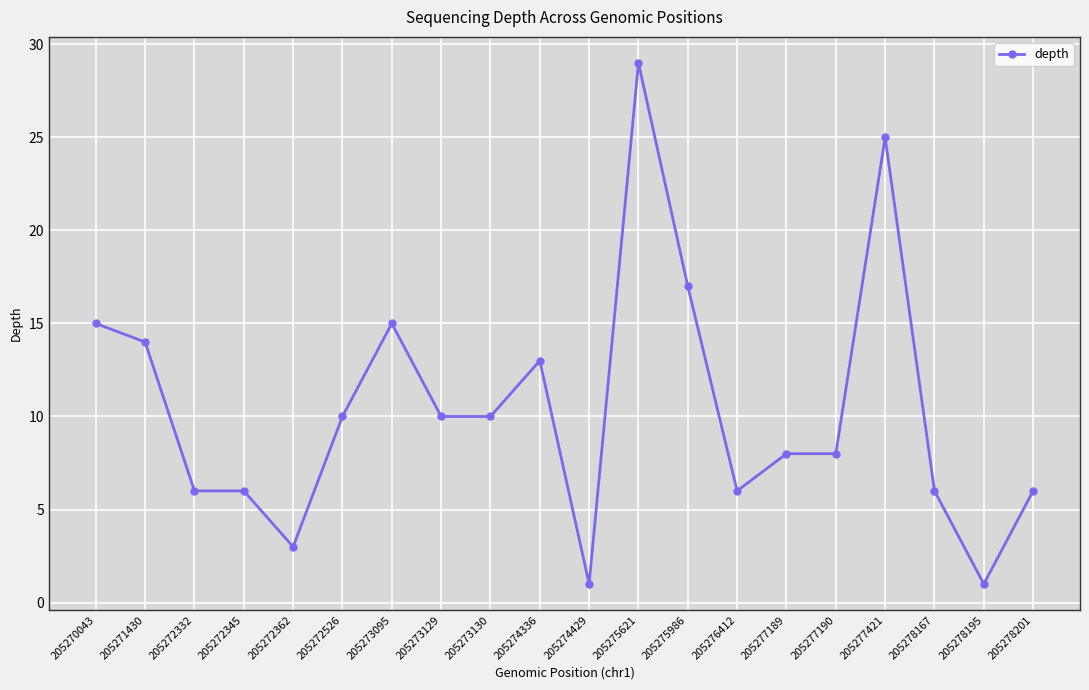

Which label corresponds to the largest value in the chart?

205275621